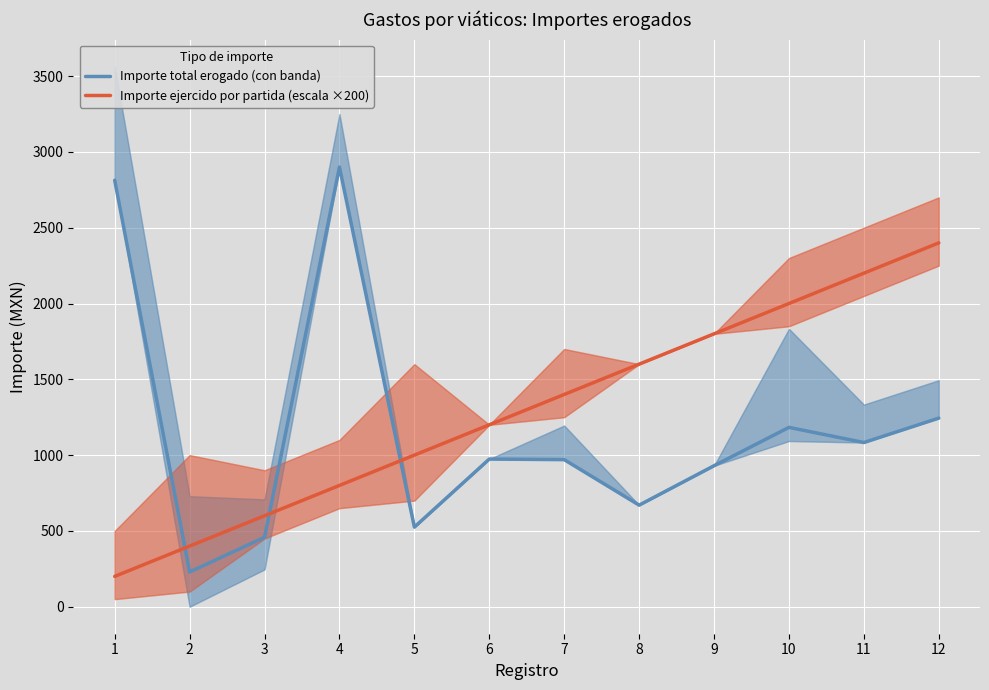

Which has a higher value, 2 or 1?

1